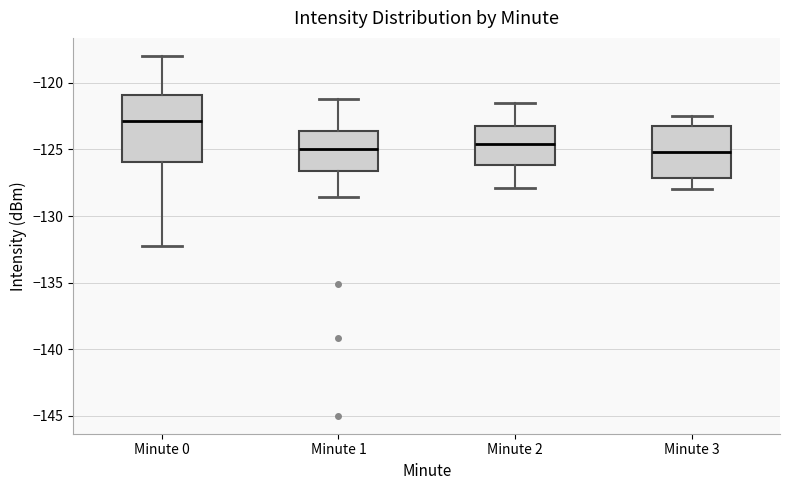

Comparing the boxes themselves (not the whiskers), which one is the tallest?

Minute 0